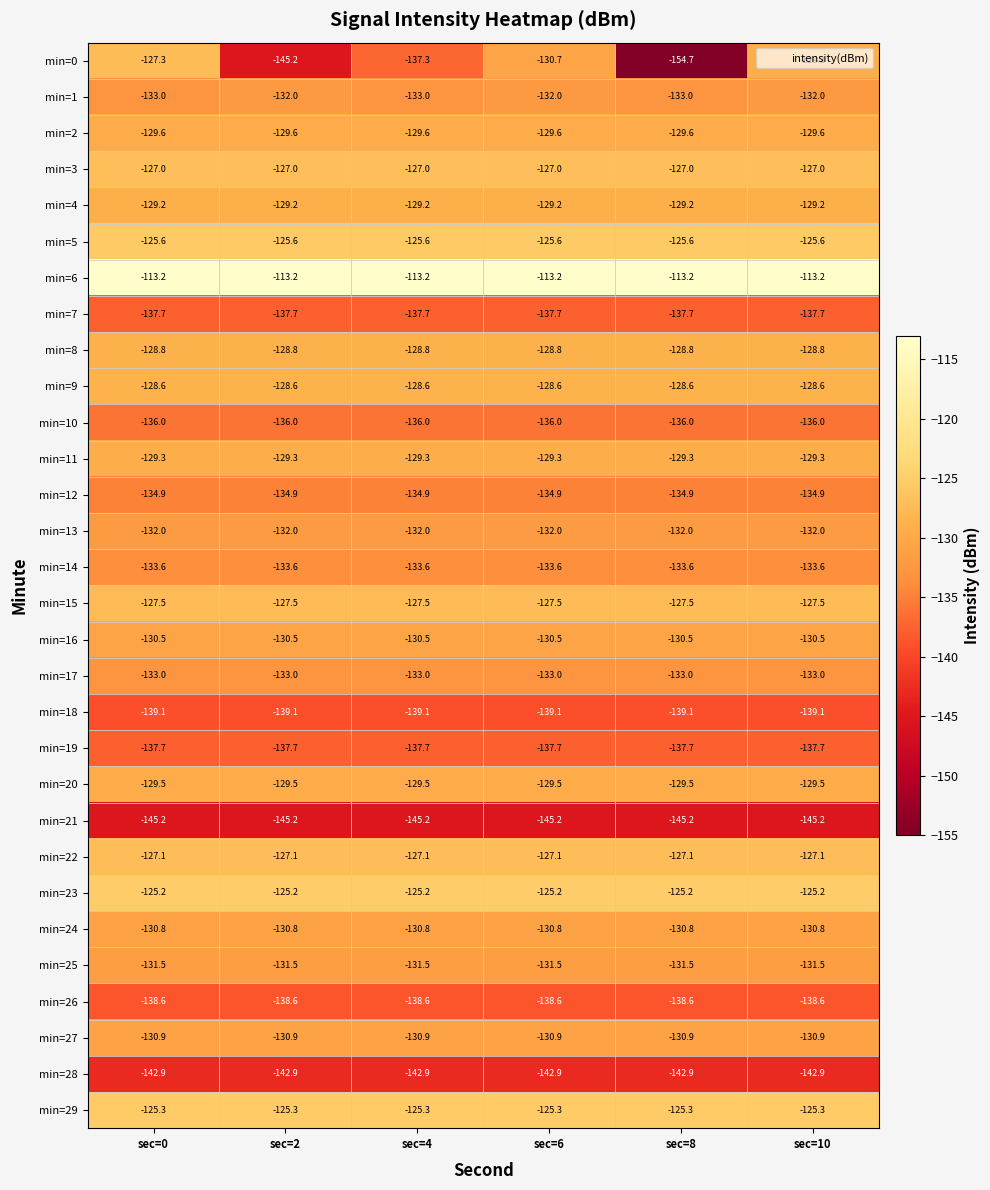

The min=15 series shows -127.5 at sec=6. True or false?

True